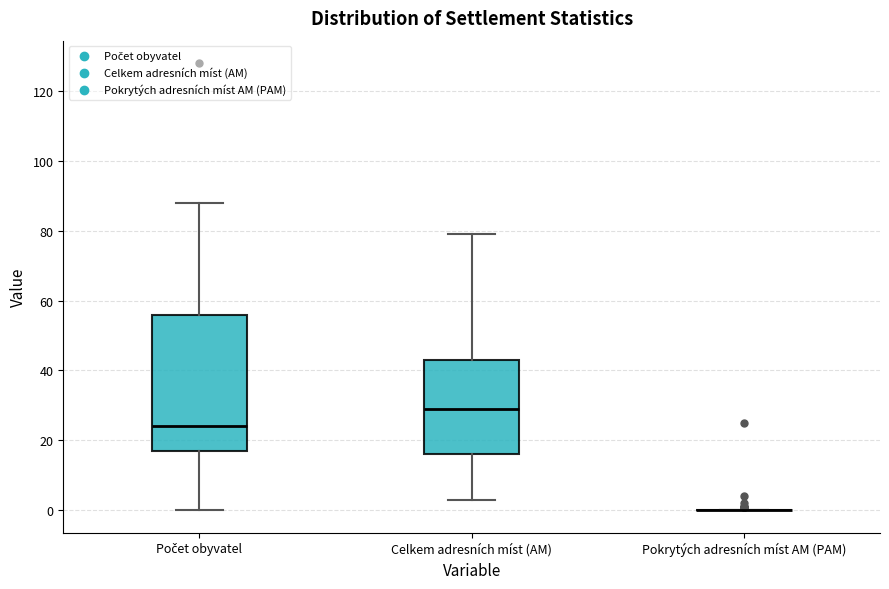

Reading left to right, read every box against the y-axis: the position of its median line, the range the box covers, and the ends of its whiskers. The values are not printed on the chart, so give them approximately, as read against the axis.

Počet obyvatel: median 24, box 18 to 56, whiskers 0 to 88
Celkem adresních míst (AM): median 30, box 16 to 44, whiskers 4 to 80
Pokrytých adresních míst AM (PAM): box collapsed to a line at 0, whiskers 0 to 0